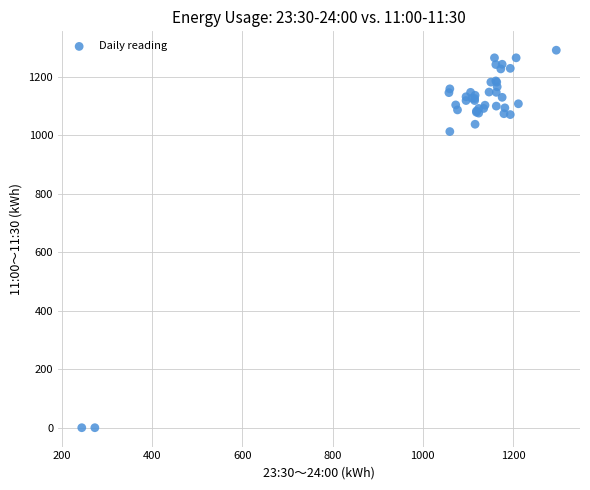

What Y value in the scatter plot is closest to 645?

1012